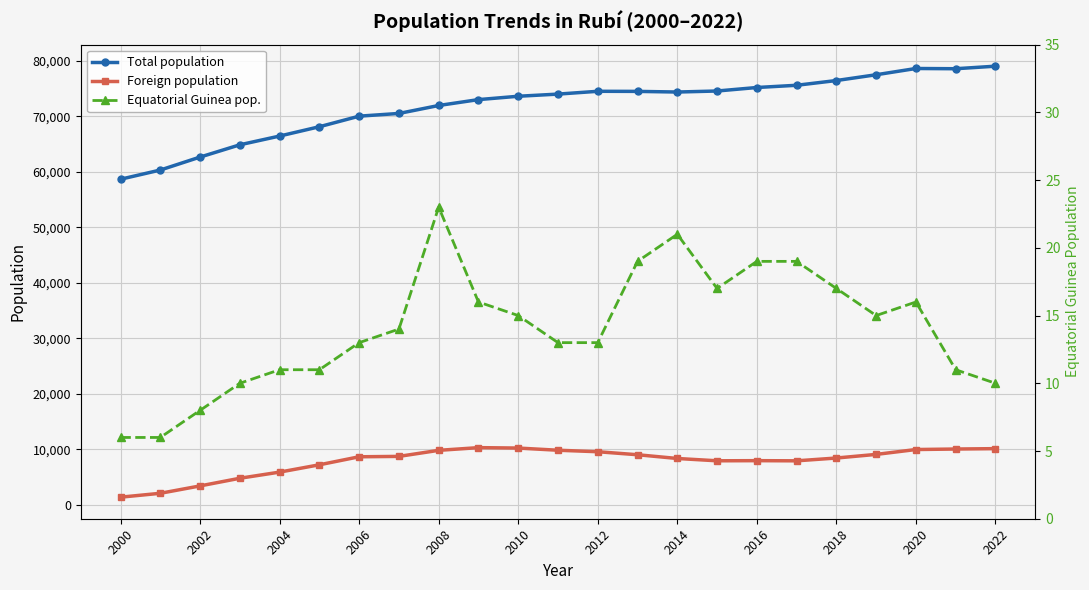

What is the value of the Total population point at the 6th from the left?

68102